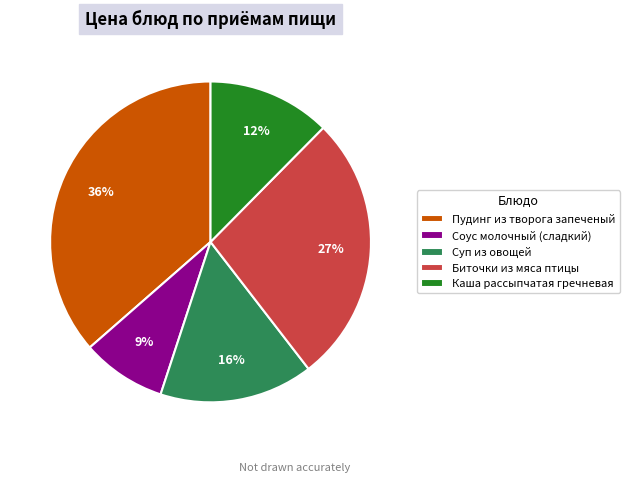

Rank the categories by value from lowest to highest.

Соус молочный (сладкий), Каша рассыпчатая гречневая, Суп из овощей, Биточки из мяса птицы, Пудинг из творога запеченый